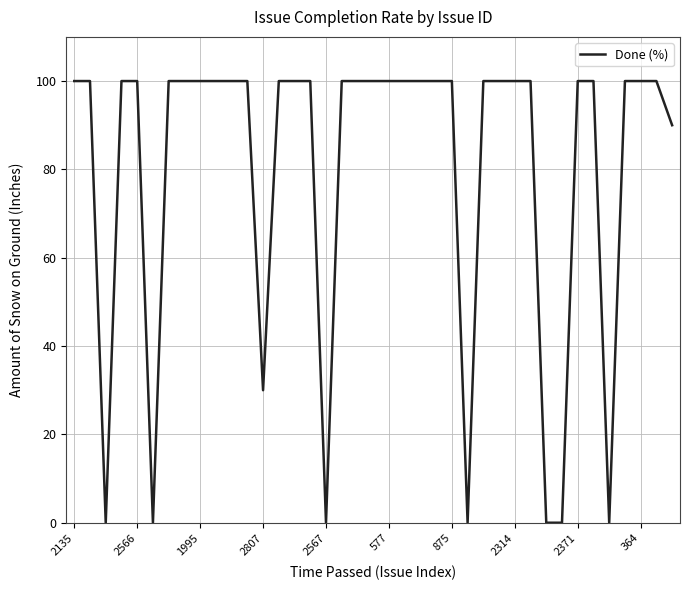

What is the difference between the maximum and minimum values?

100